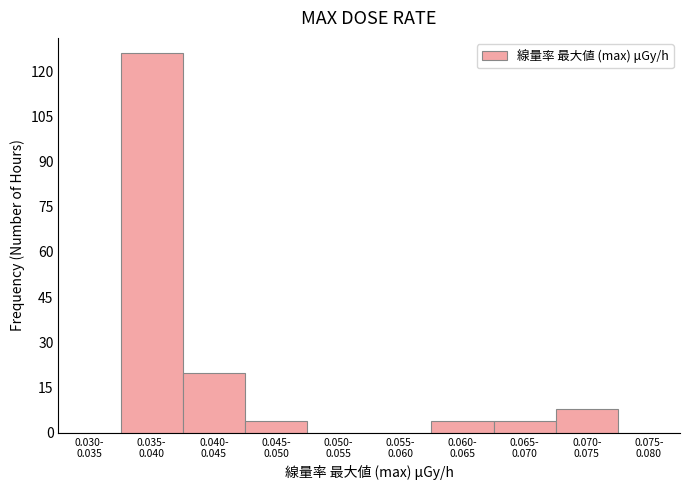

What is the maximum value shown in the chart?

126